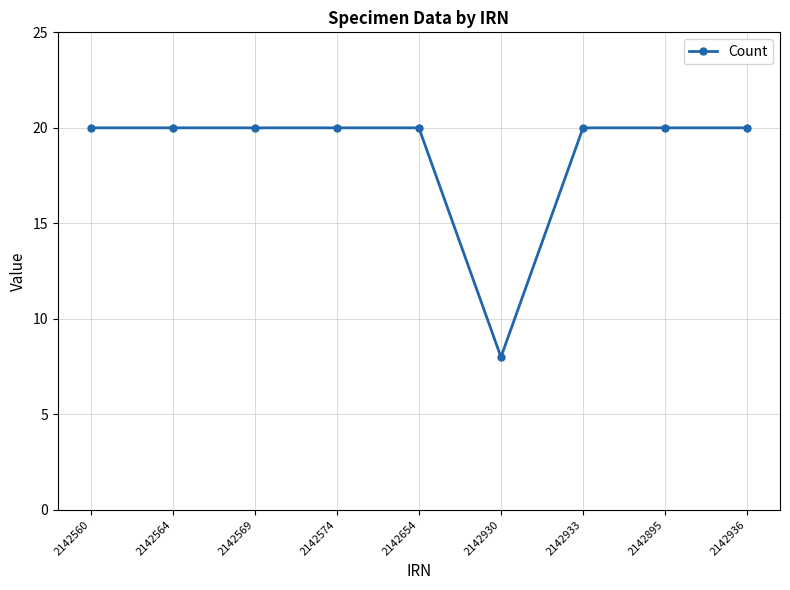

What is the label of the 5th point from the right?

2142654